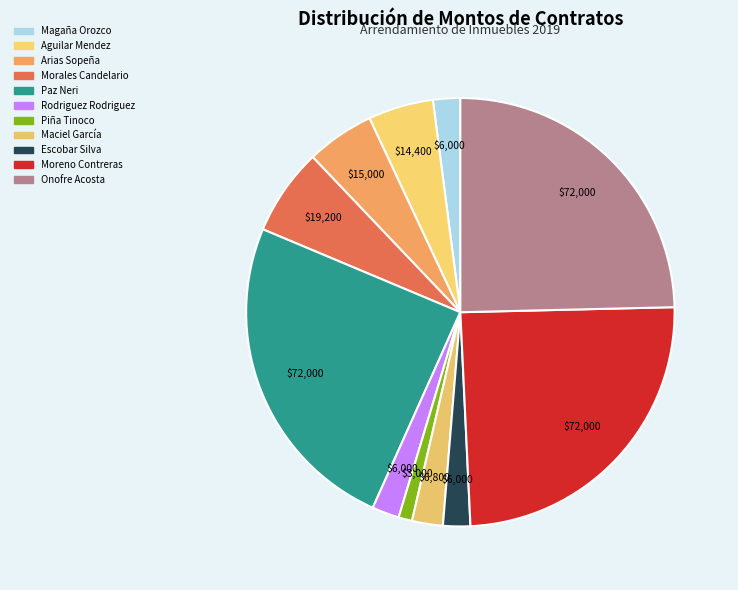

What is the change in value from Arias Sopeña to Paz Neri?

+57000